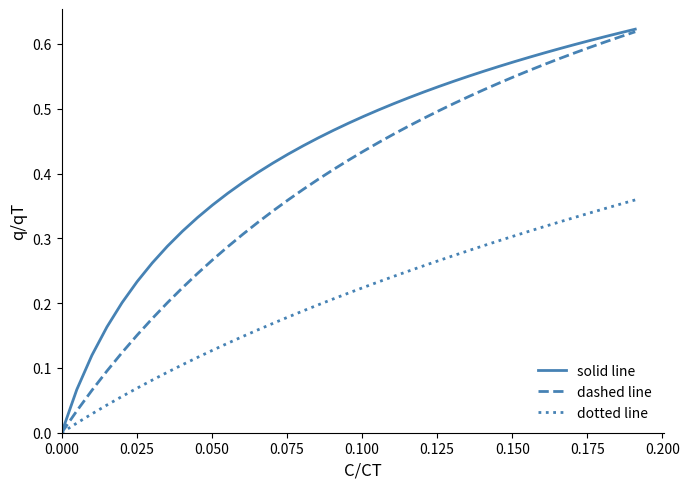

Which series has the widest spread of values?

solid line